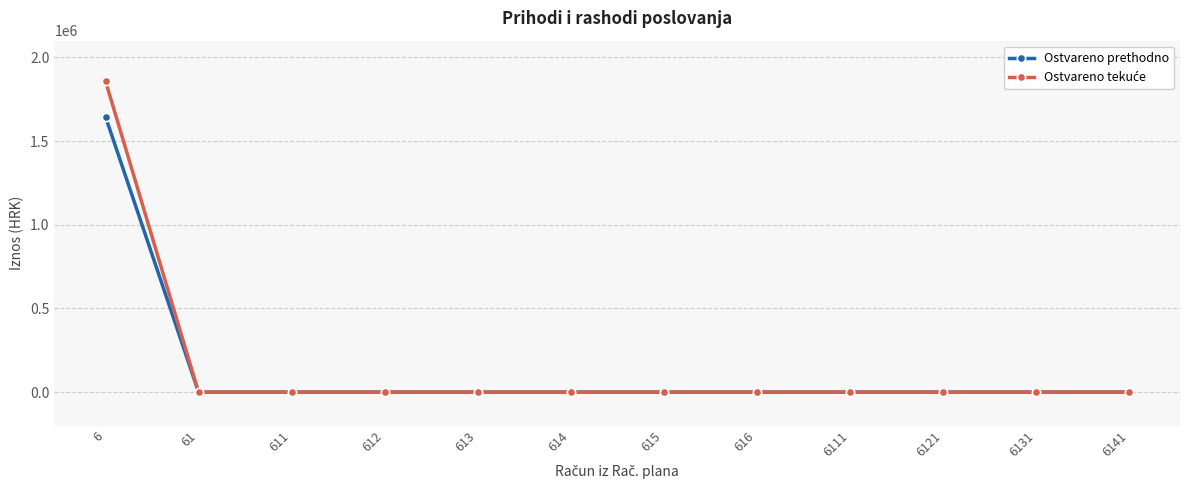

The value of Ostvareno prethodno at 613 is 0.0. True or false?

True